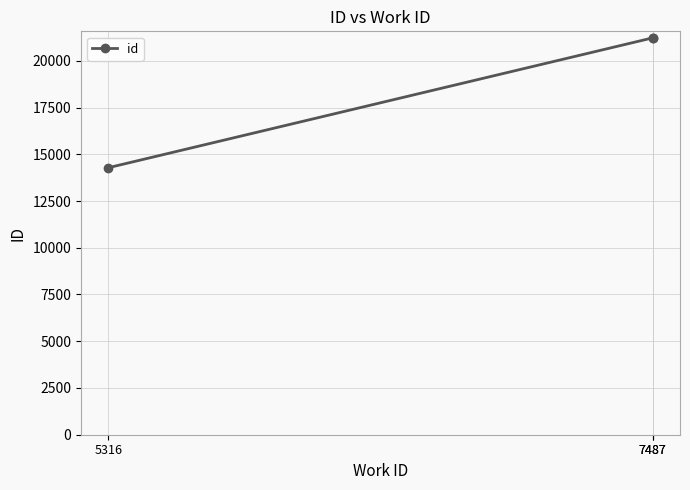

What is the smallest value displayed?

14280